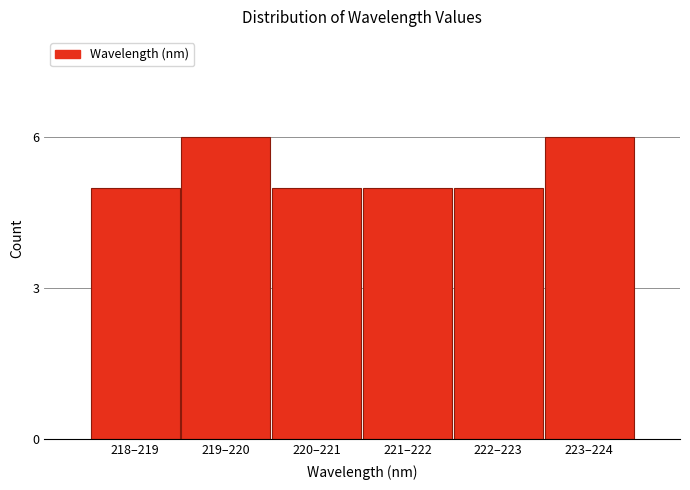

Reading right to left, list all the values displayed in this chart.

223–224=6	222–223=5	221–222=5	220–221=5	219–220=6	218–219=5